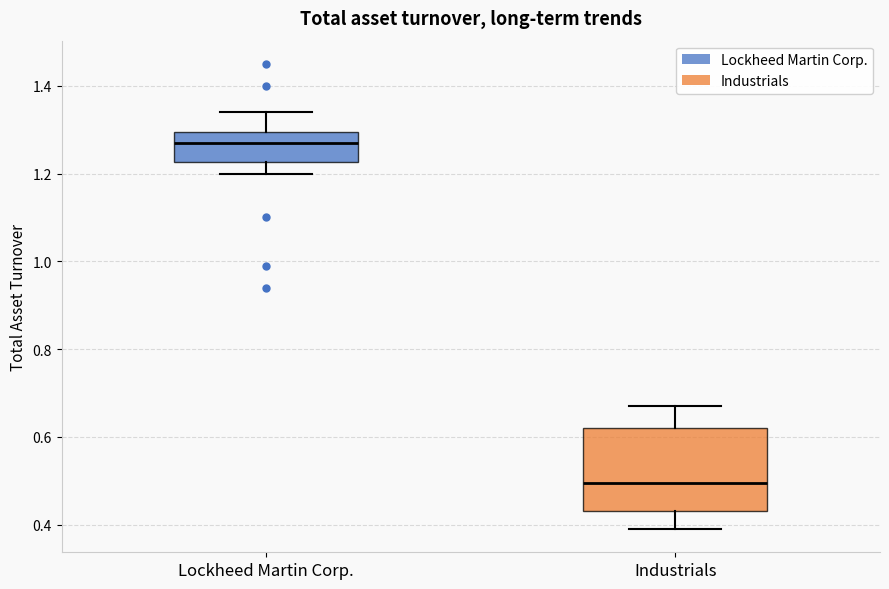

Reading left to right, read every box against the y-axis: the position of its median line, the range the box covers, and the ends of its whiskers. The values are not printed on the chart, so give them approximately, as read against the axis.

Lockheed Martin Corp.: median 1.28, box 1.22 to 1.30, whiskers 1.20 to 1.34
Industrials: median 0.50, box 0.44 to 0.62, whiskers 0.40 to 0.68